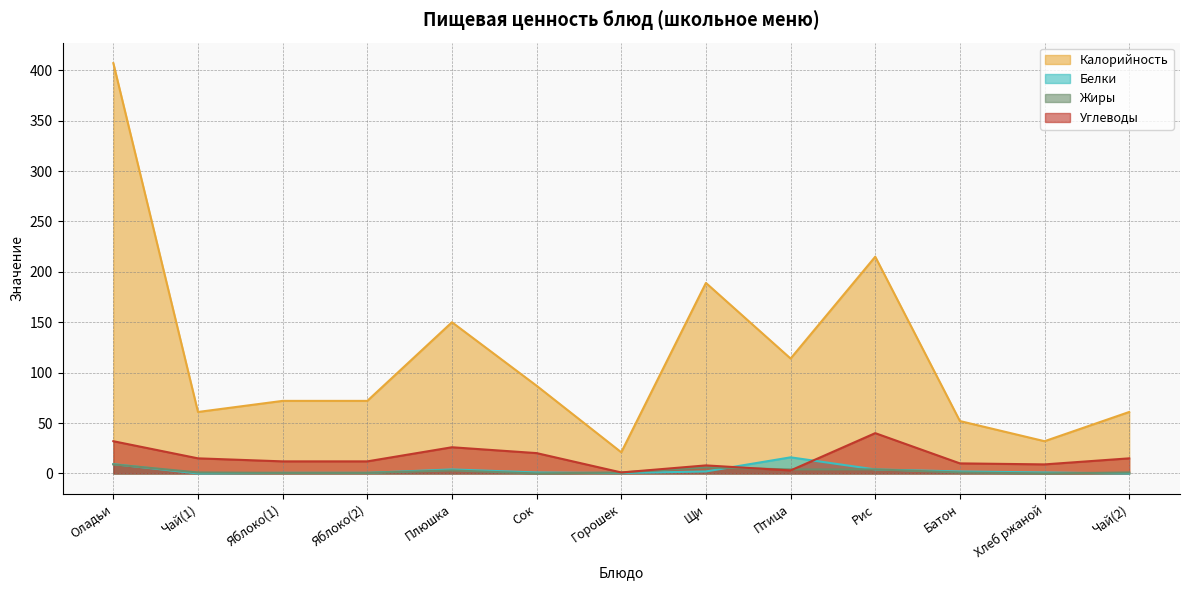

At which label is Калорийность closest to 214?

Рис